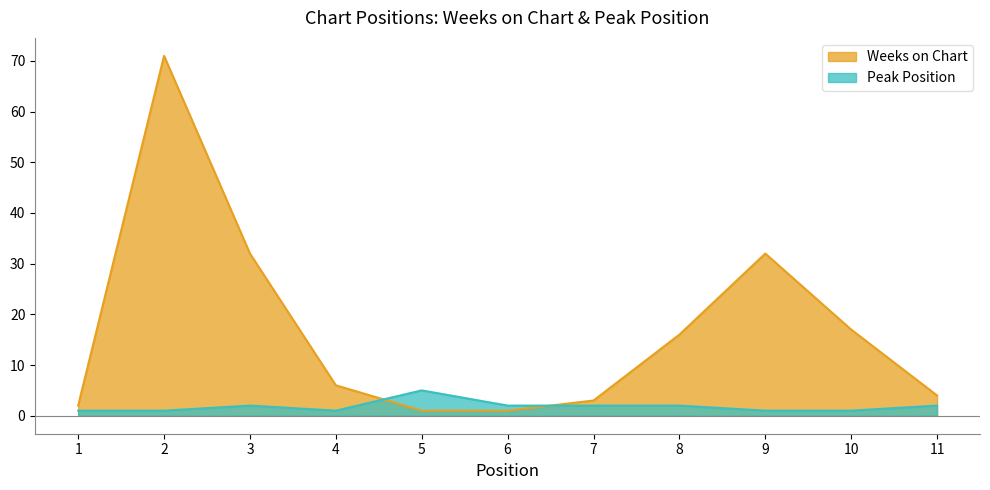

What is the difference between the maximum and minimum values in the Peak Position series?

4